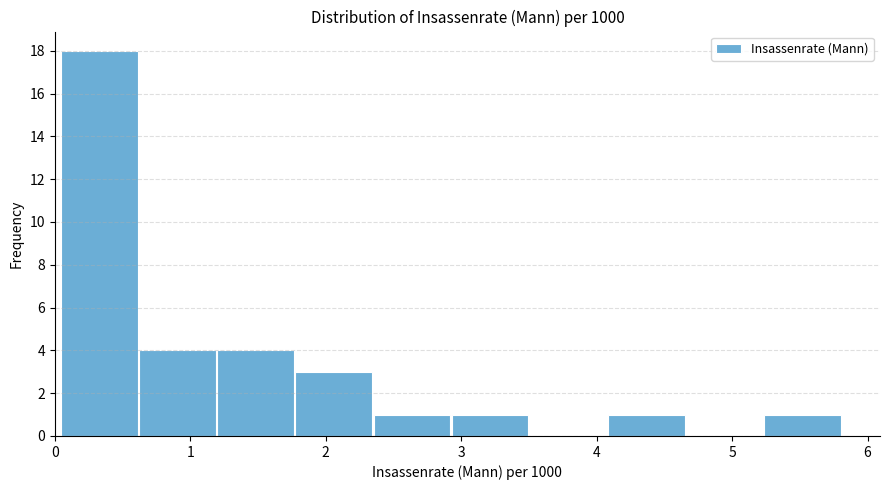

What is the height of the bar covering 2.9 to 3.5 on the x-axis? Neither the bar edges nor the heights are printed on the chart, so give them approximately, as read against the axes.

1